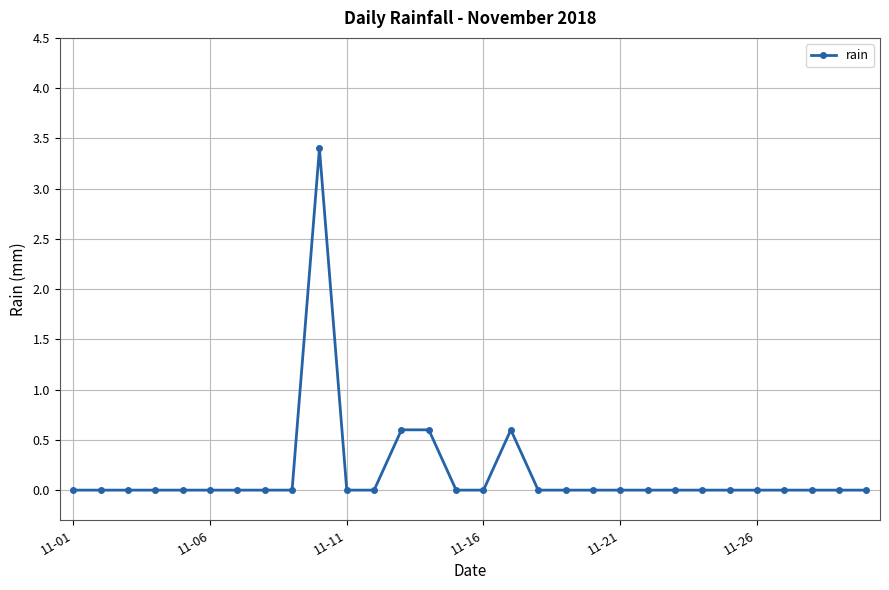

What is the average value?

0.2